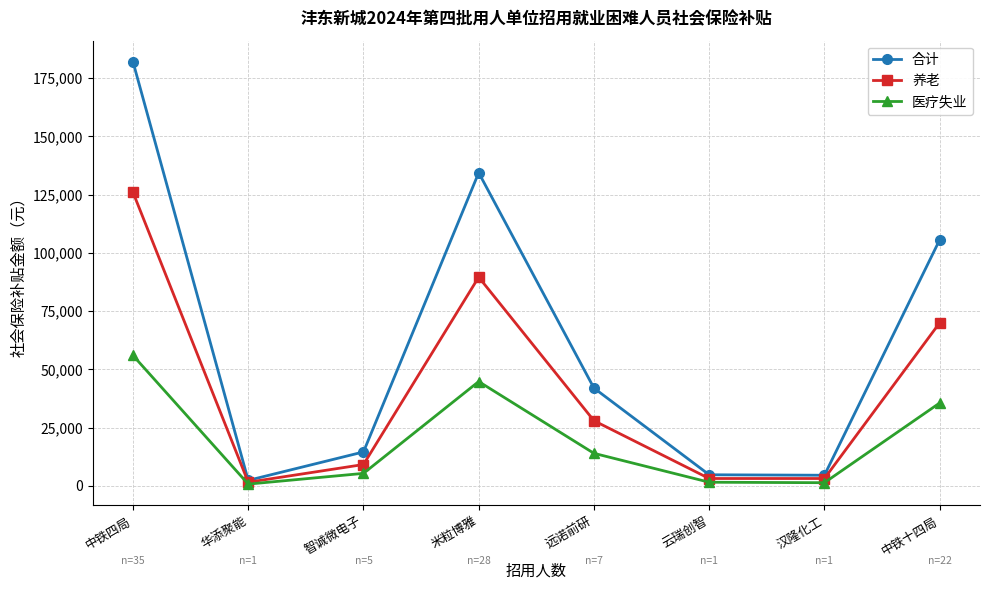

What is the spread (max minus min) of values at 智诚微电子?

9200